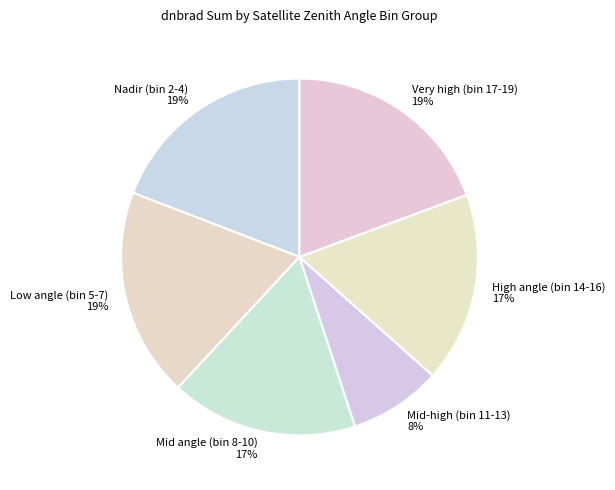

How many slices are in this pie chart?

6